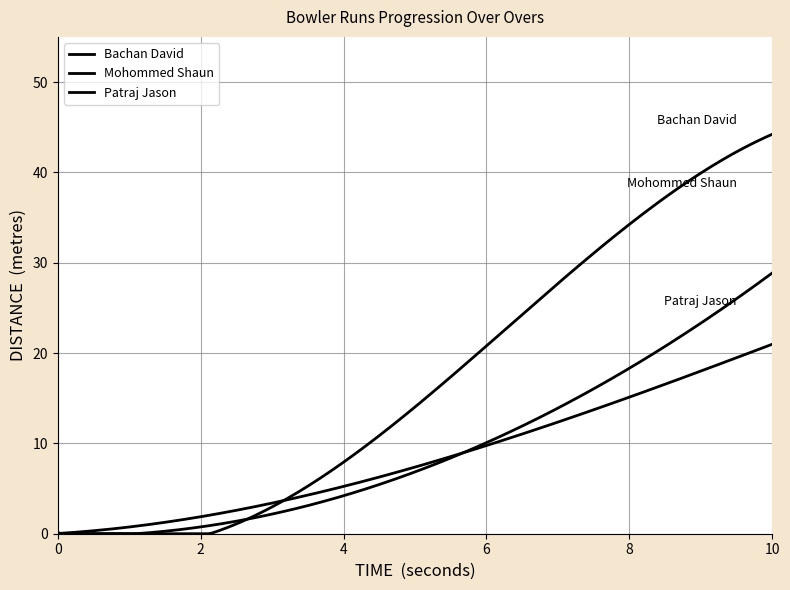

Is this an area chart (filled region under the line)?

No